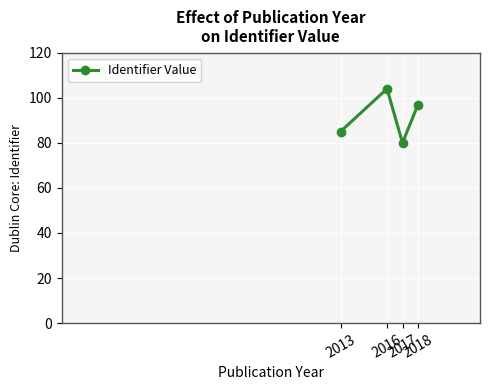

Rank the categories by value from lowest to highest.

2017, 2013, 2018, 2016